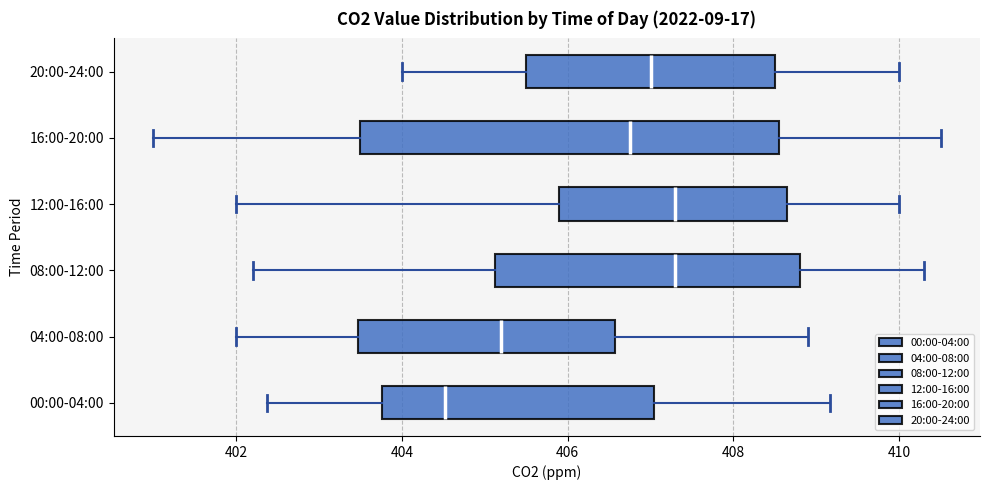

Where is the right edge of the box for 16:00-20:00 on the x-axis? The values are not printed on the chart, so give them approximately, as read against the axis.

408.6